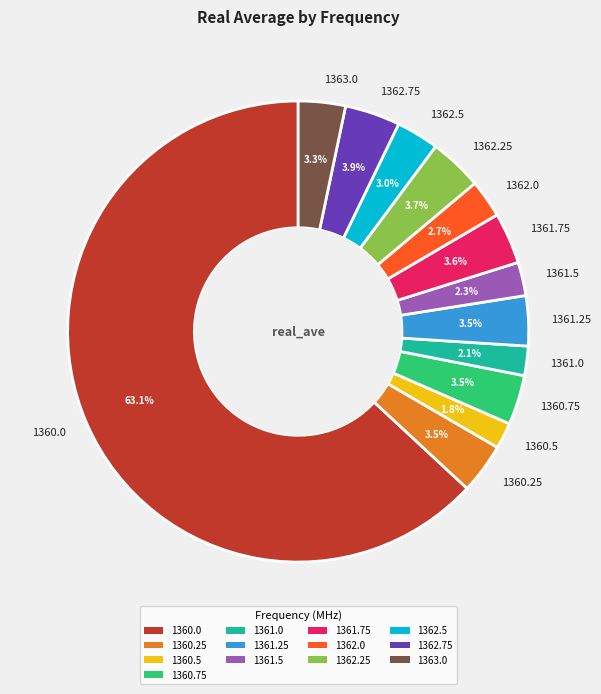

What is the largest slice in the pie chart?

1360.0